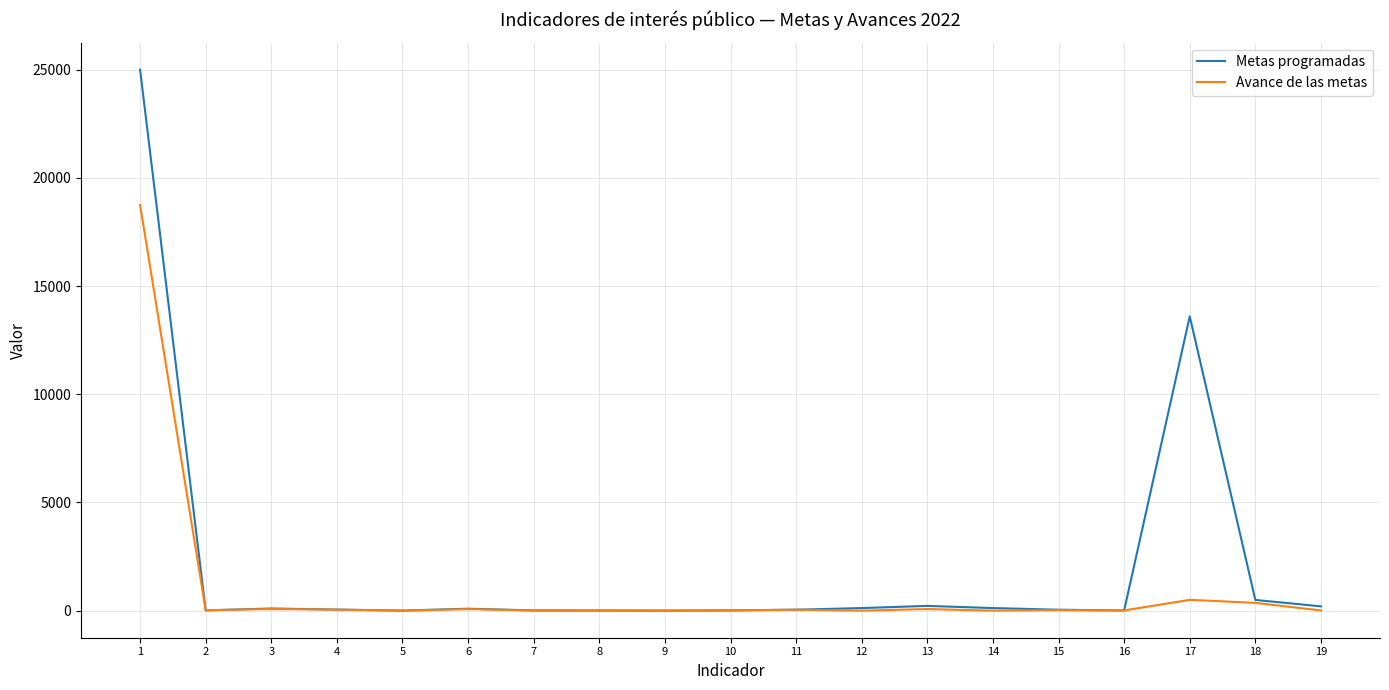

At which label does Metas programadas first exceed 50?

1